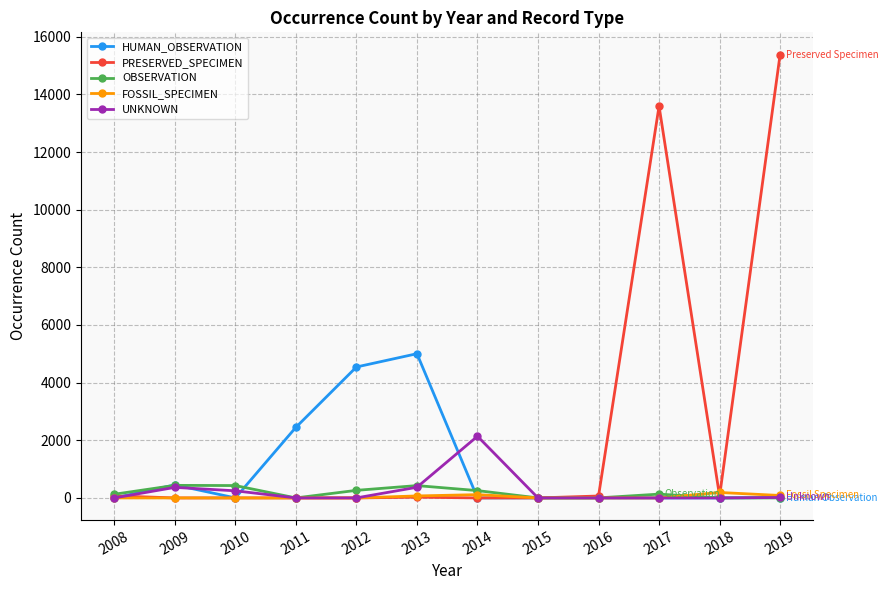

At which label does UNKNOWN first exceed 1?

2009